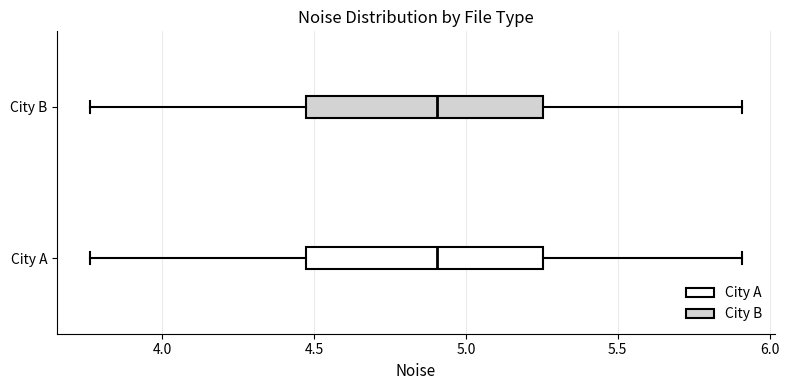

Reading bottom to top, read every box against the x-axis: the position of its median line, the range the box covers, and the ends of its whiskers. The values are not printed on the chart, so give them approximately, as read against the axis.

City A: median 4.90, box 4.45 to 5.25, whiskers 3.75 to 5.90
City B: median 4.90, box 4.45 to 5.25, whiskers 3.75 to 5.90